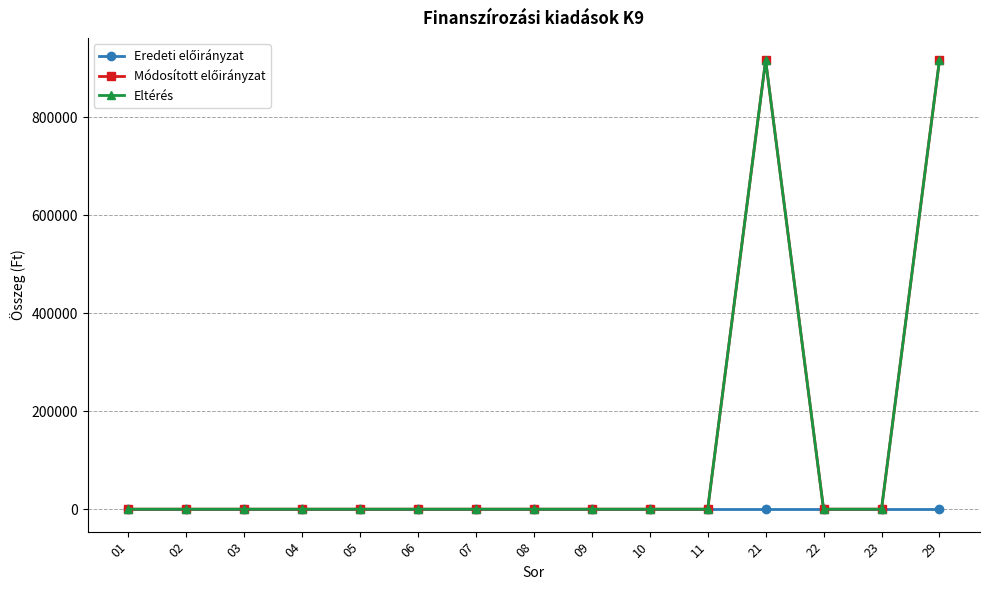

Is this an area chart (filled region under the line)?

No